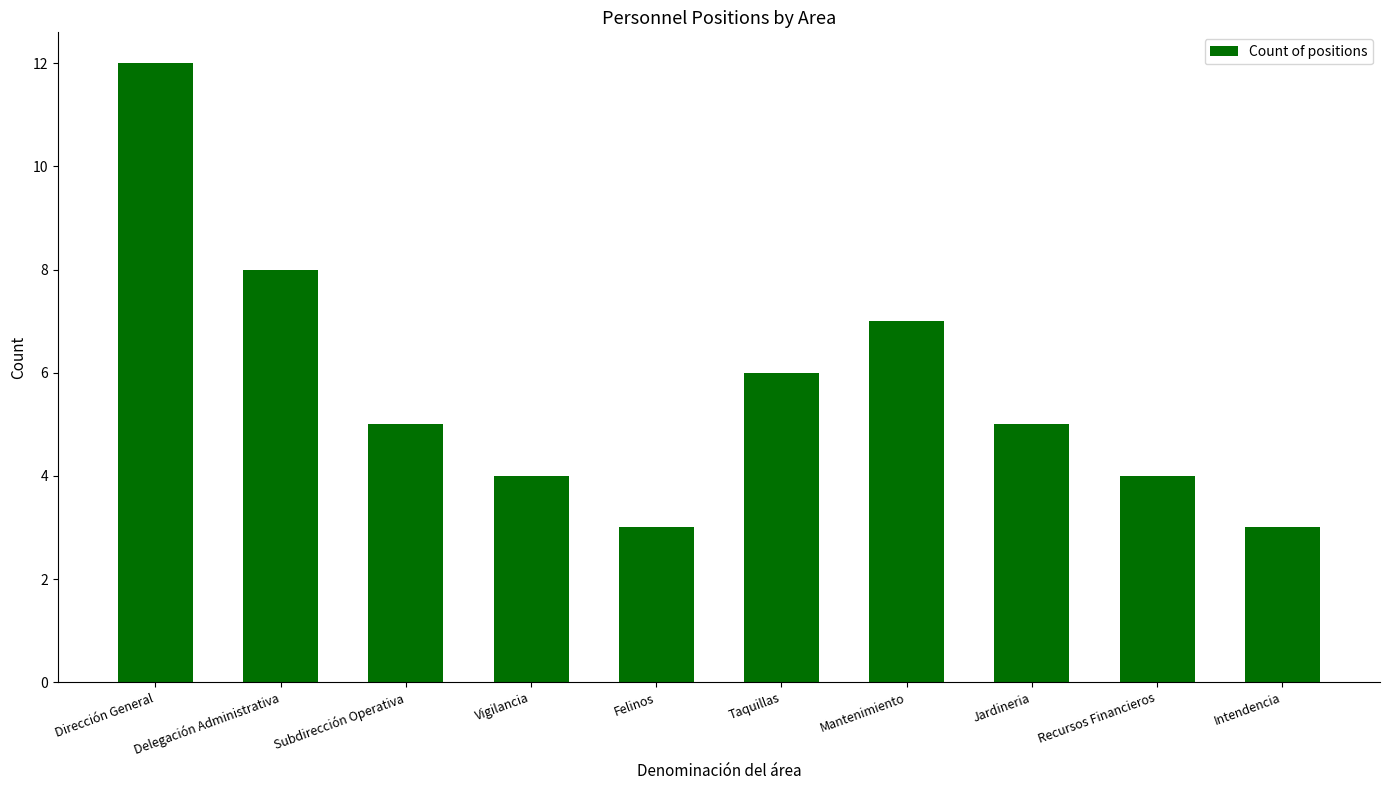

What is the value of the 9th bar from the left?

4